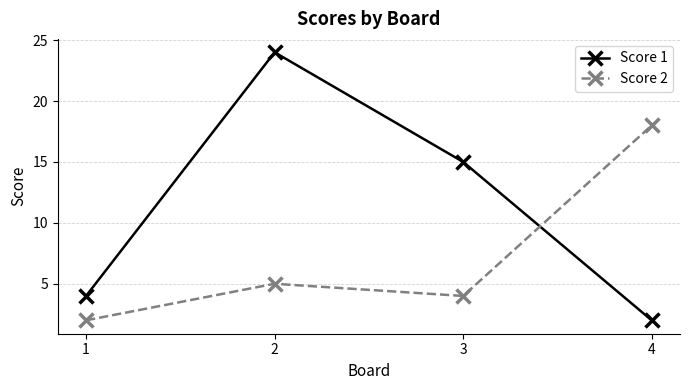

What is the approximate value of Score 1 at 2?

24